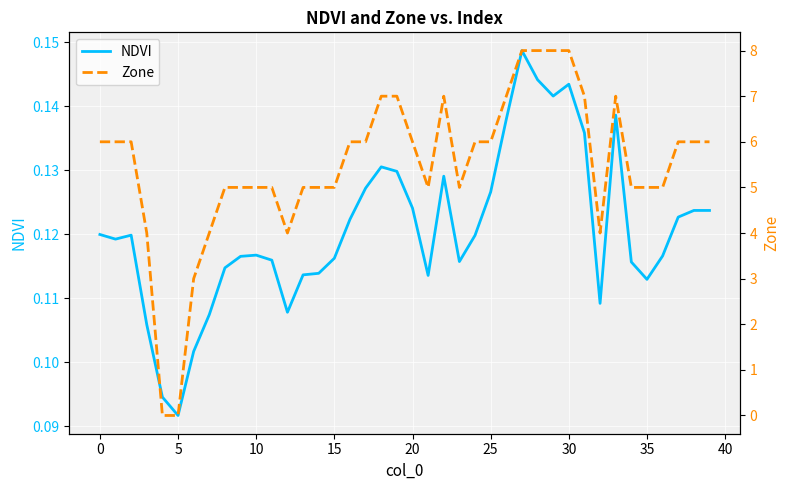

How many data points in Zone are above 6?

10